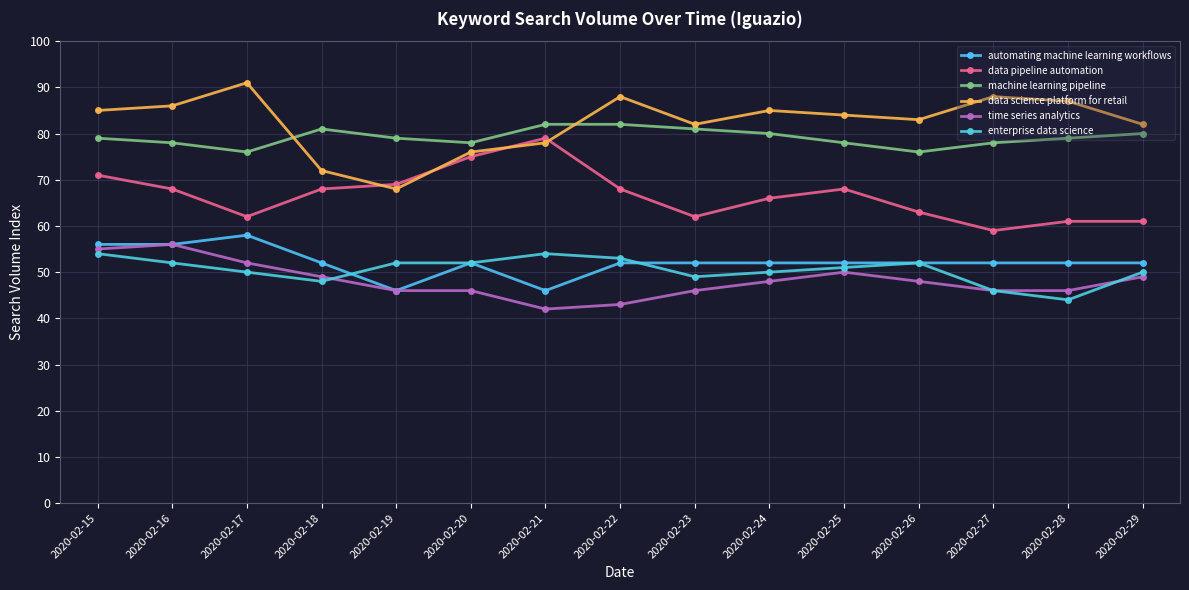

In data science platform for retail, how many points are higher than both neighbors (excluding endpoints)?

4